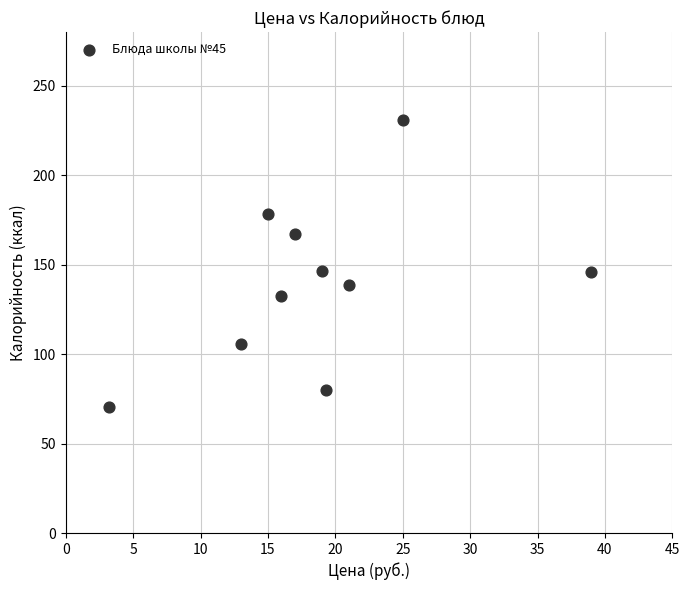

What is the range of Y values (max minus min)?

160.4